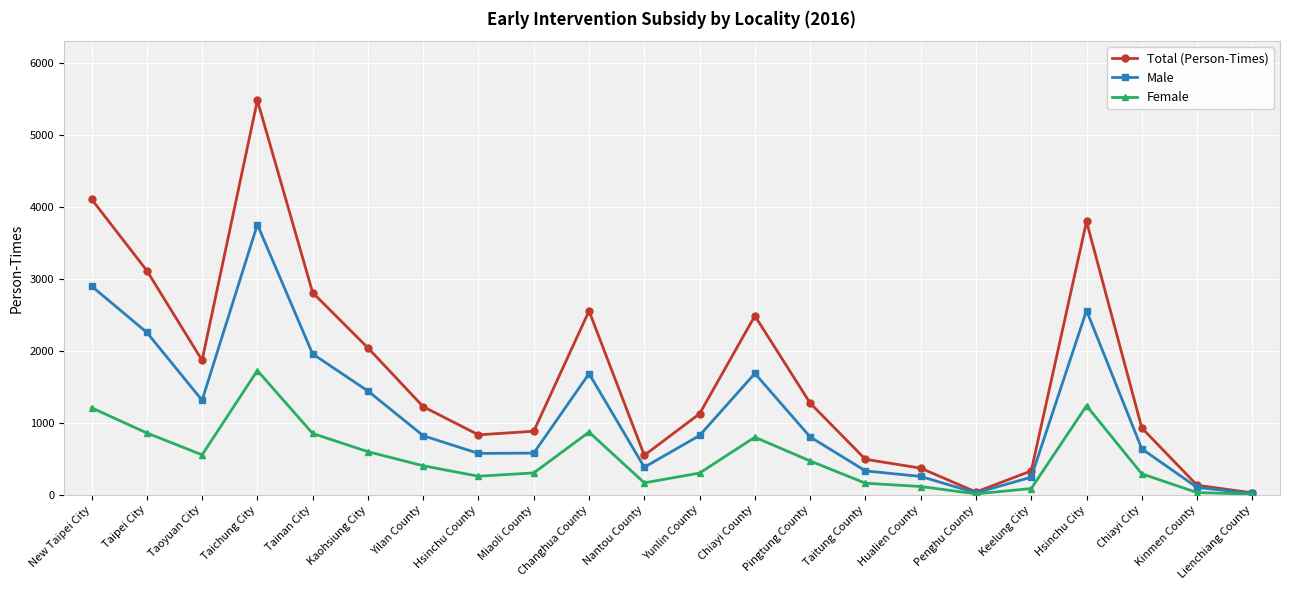

What is the greatest value displayed?

5480